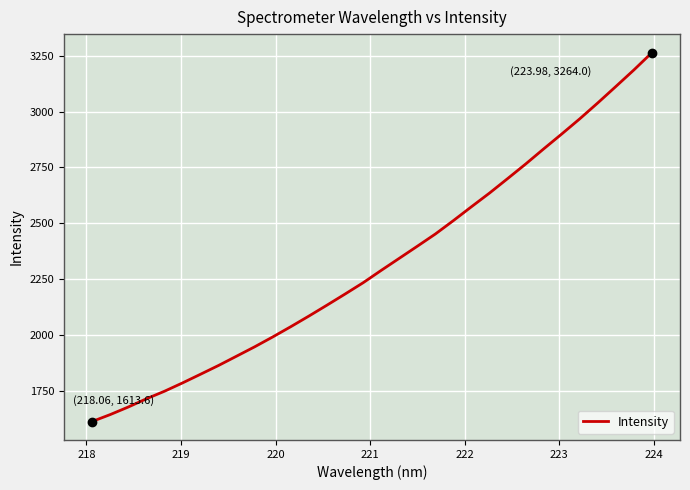

What is the minimum value shown in the chart?

1613.6